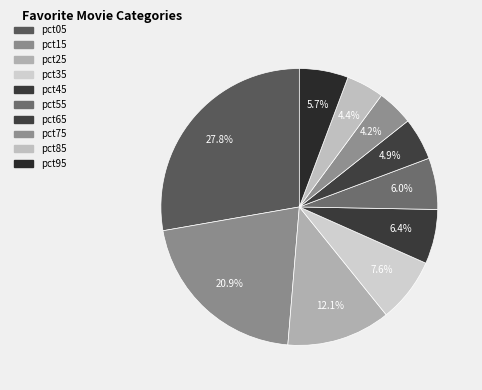

How many segments does this pie chart have?

10